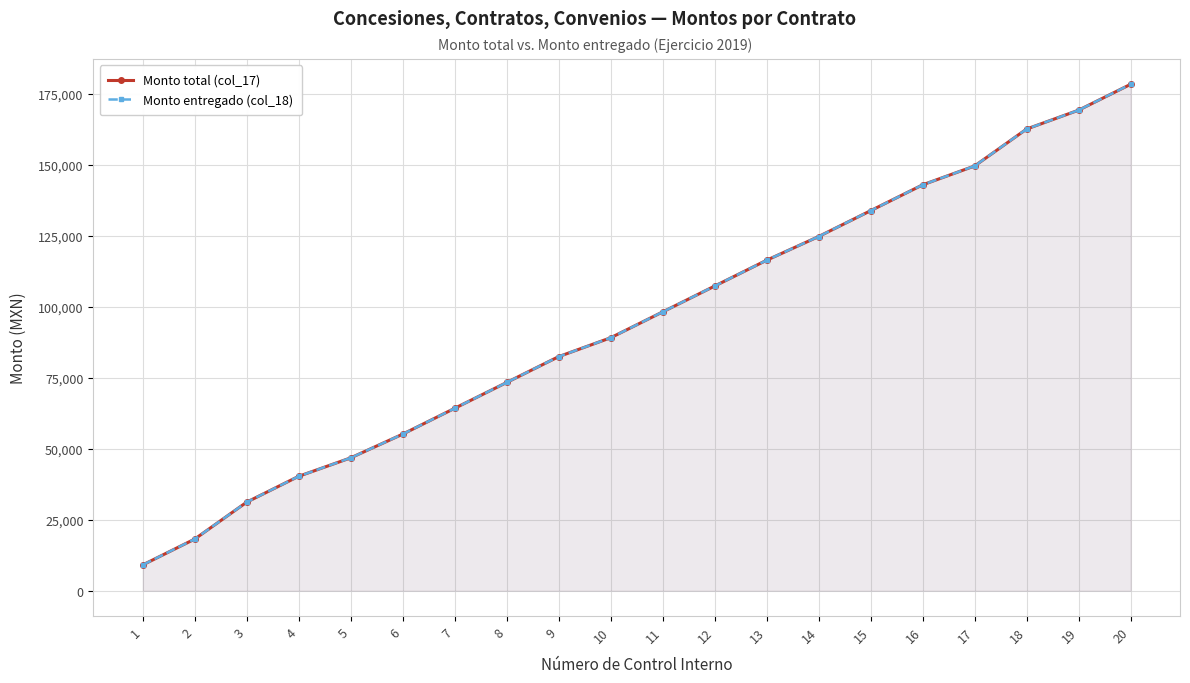

Which series has the largest range (max minus min)?

Monto total (col_17)